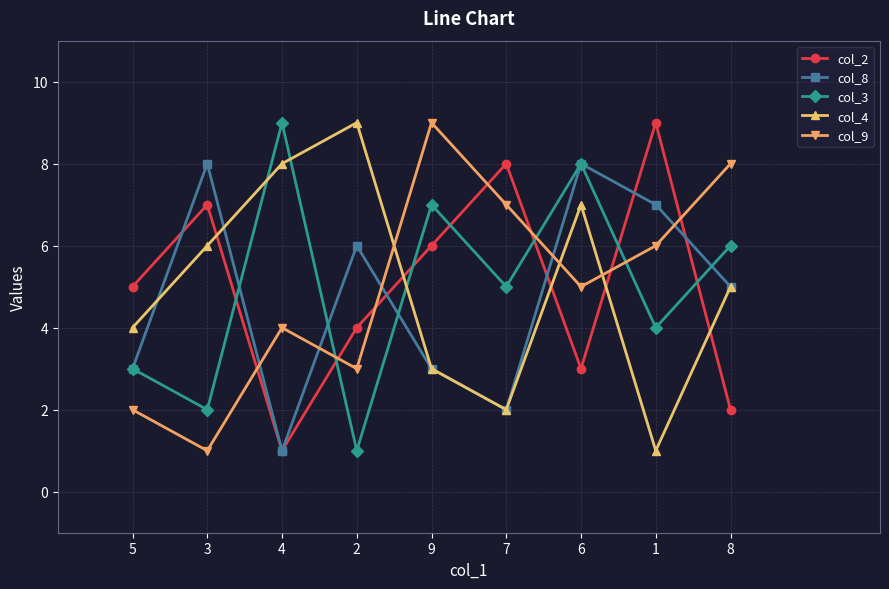

At which category is the sum across all series the highest?

6